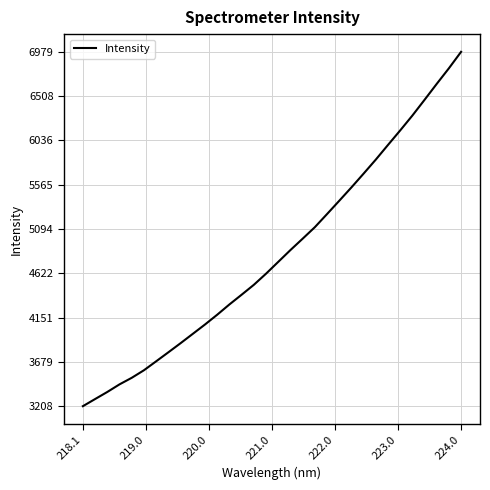

What is the difference between the maximum and minimum values?

3771.3